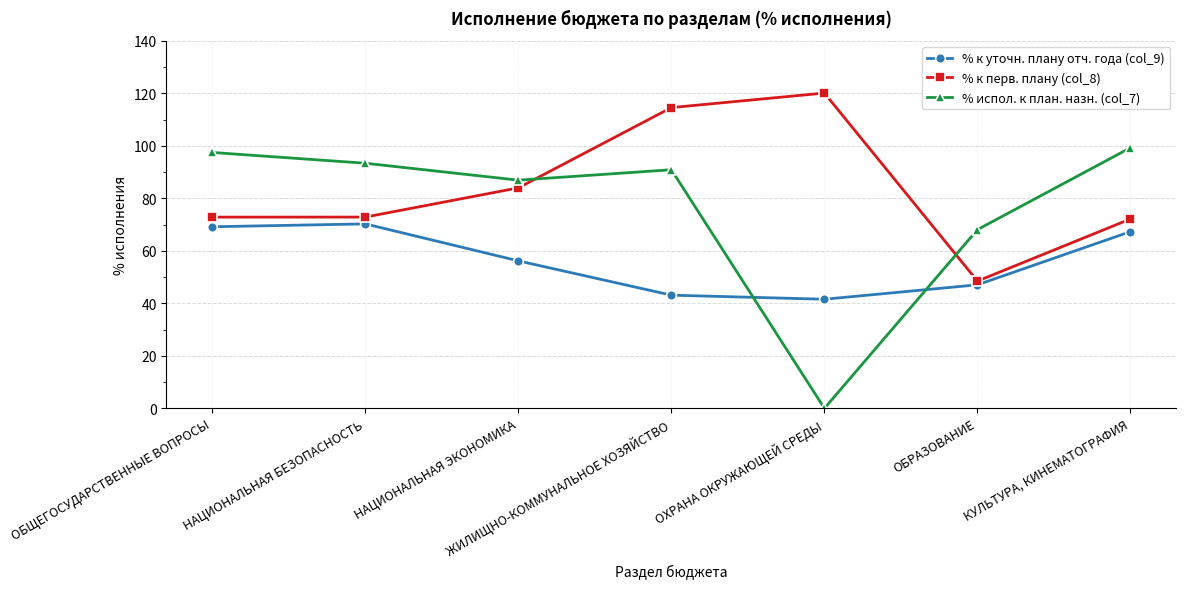

The % к уточн. плану отч. года (col_9) series shows 67.3 at КУЛЬТУРА, КИНЕМАТОГРАФИЯ. True or false?

True